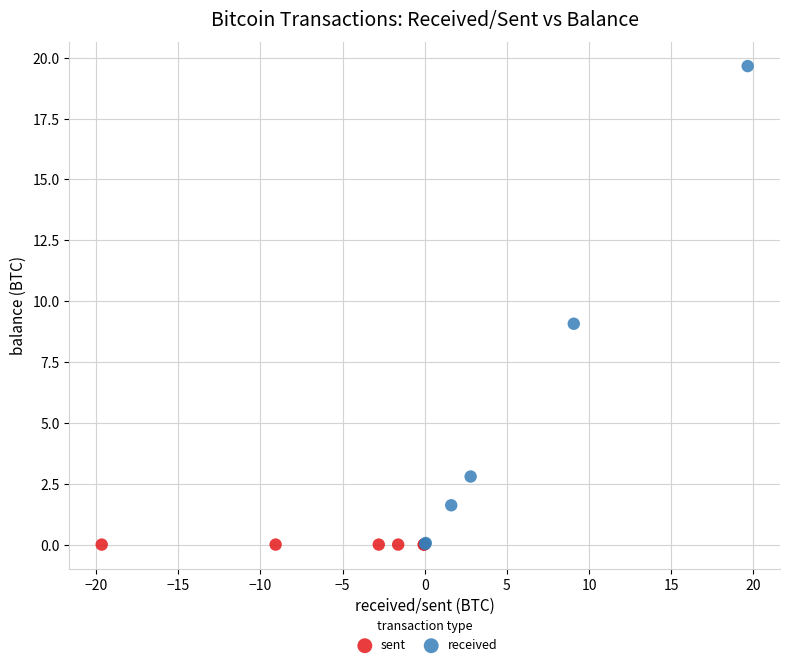

Which series contains the highest Y value?

received